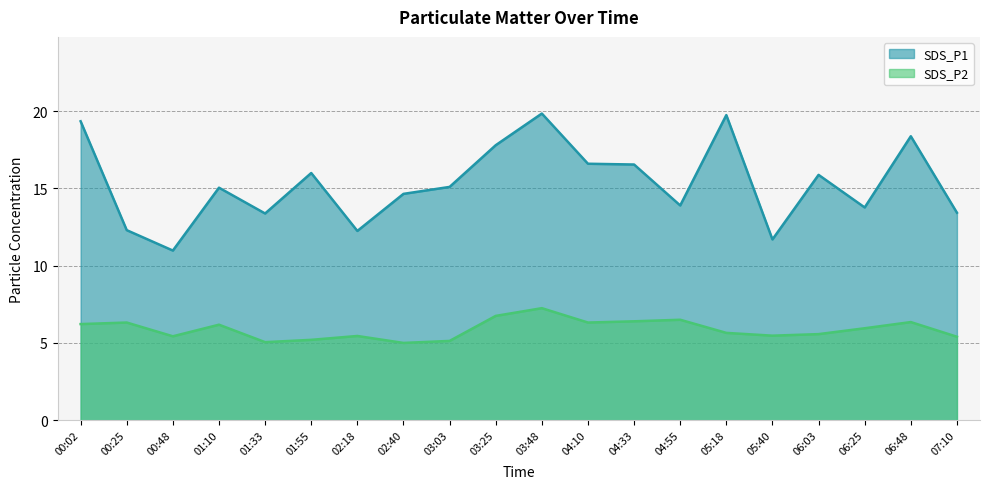

At which category does SDS_P1 reach its first local peak?

01:10